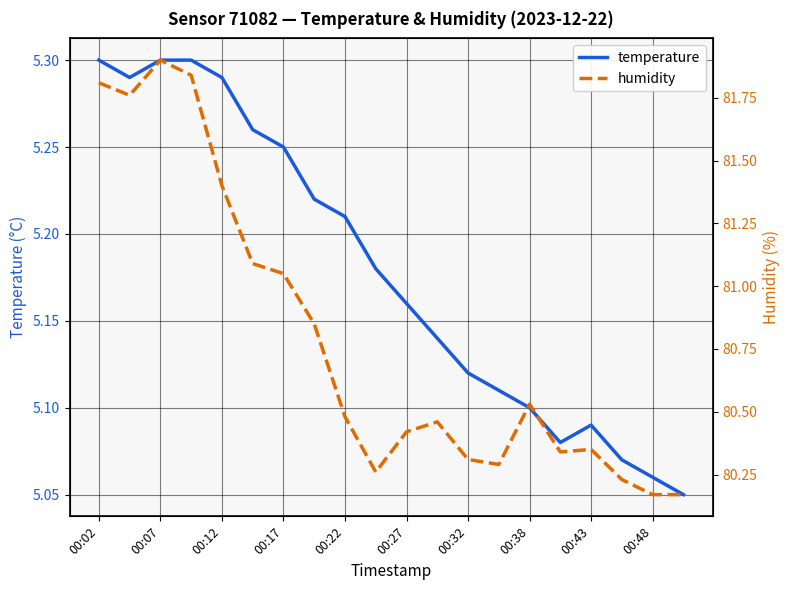

True or false: temperature has more than 1 interior local peaks.

False